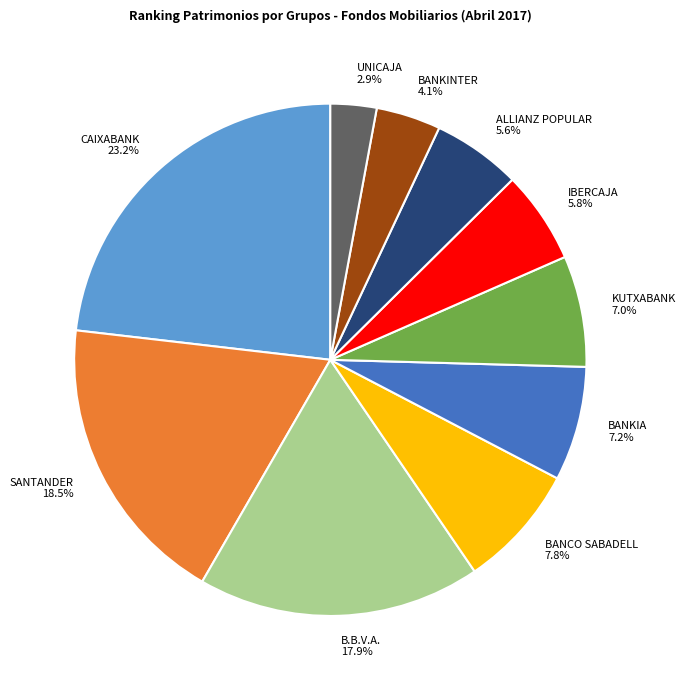

Is there any slice that represents more than half of the pie?

No